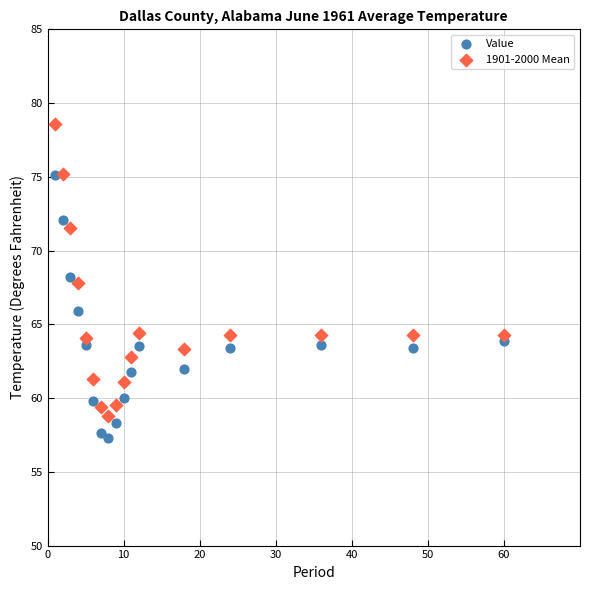

Across all data points, what is the range of X values (max minus min)?

59.0